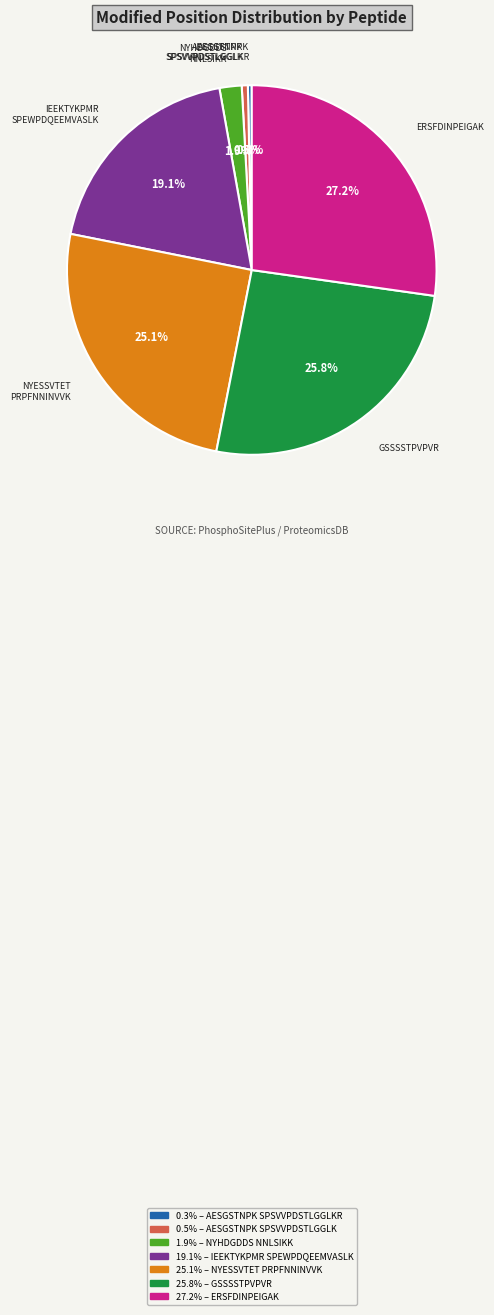

How many segments does this pie chart have?

7